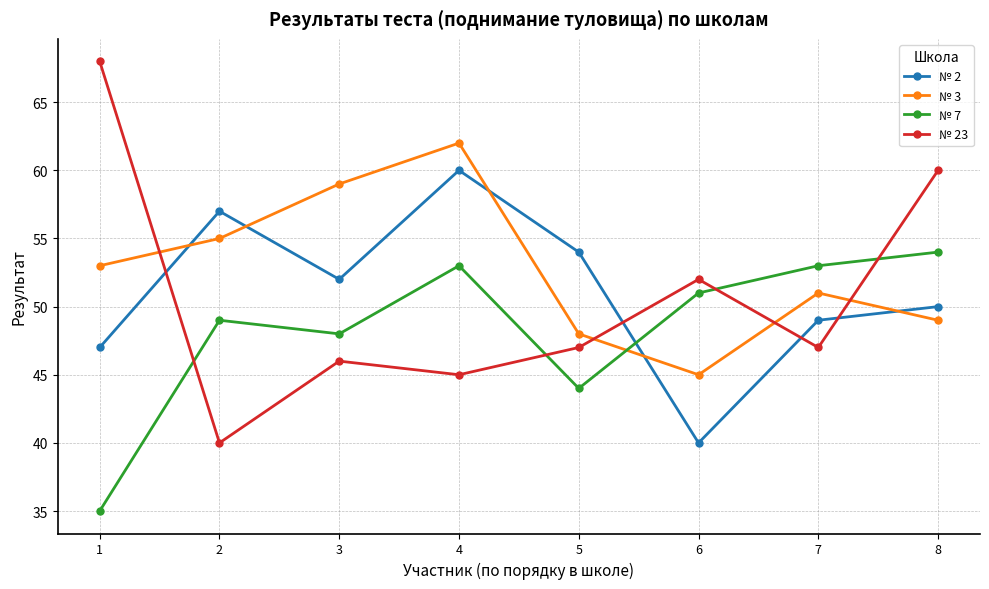

Where is № 2 nearest to the value 50?

8